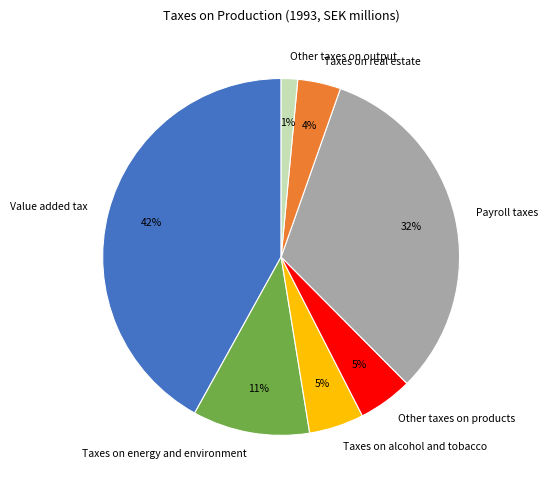

To the nearest percent, what portion does Taxes on alcohol and tobacco represent?

5%